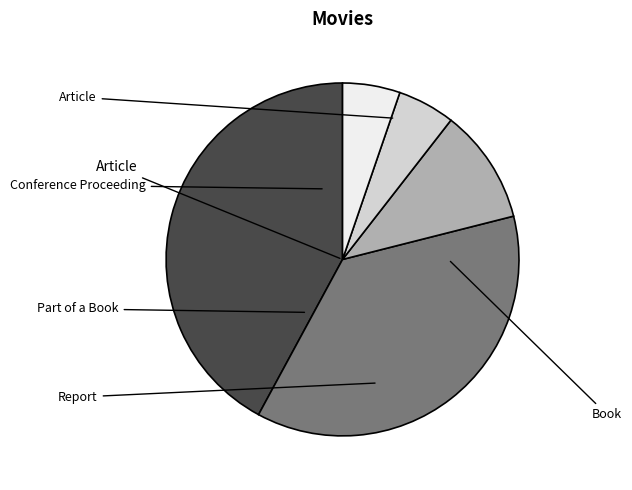

Is there a majority slice in this chart?

No